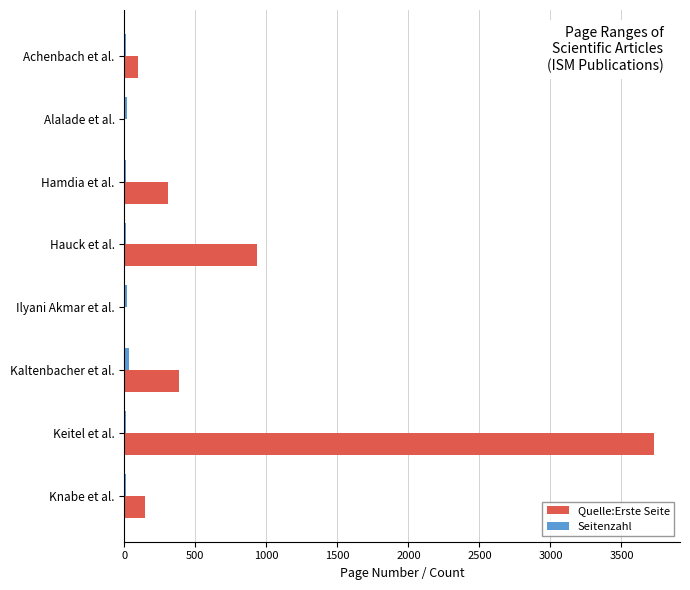

Which series has the largest total across all categories?

Quelle:Erste Seite